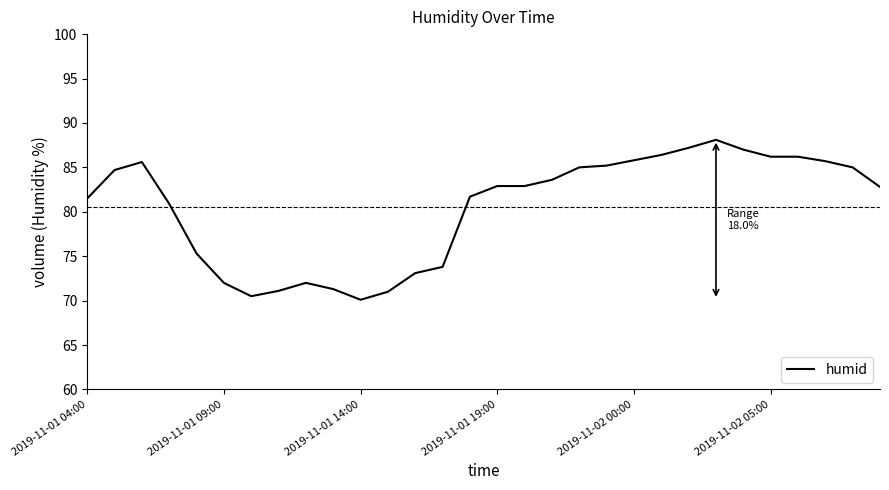

What is the greatest value displayed?

88.1